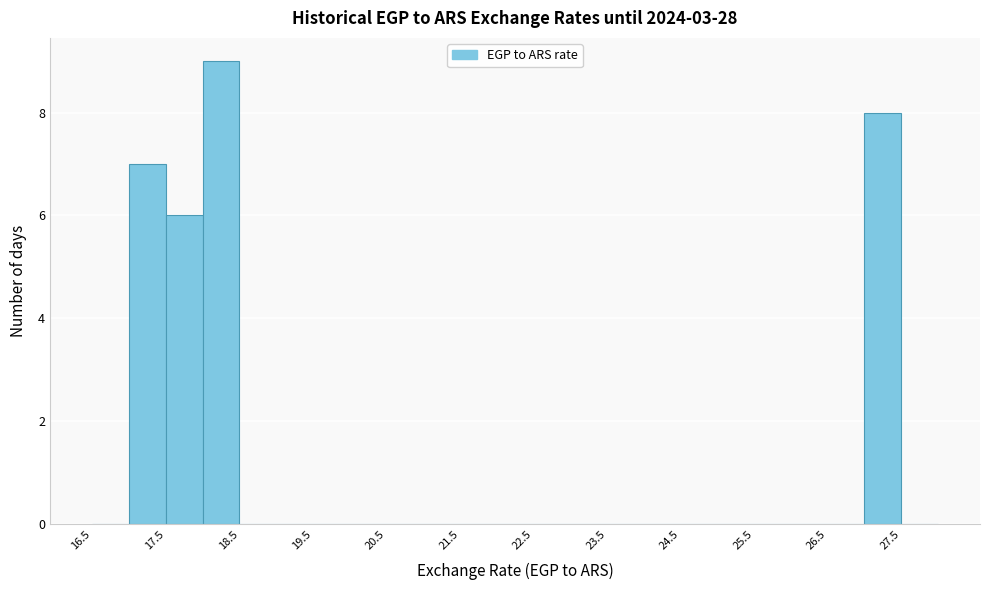

Over which range of the x-axis is the bar tallest?

18.0 to 18.5